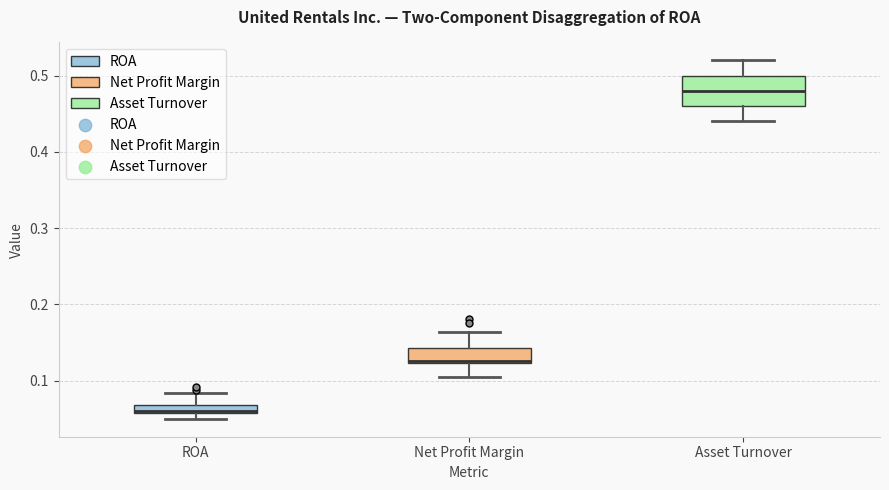

Which box's median line is the highest?

Asset Turnover